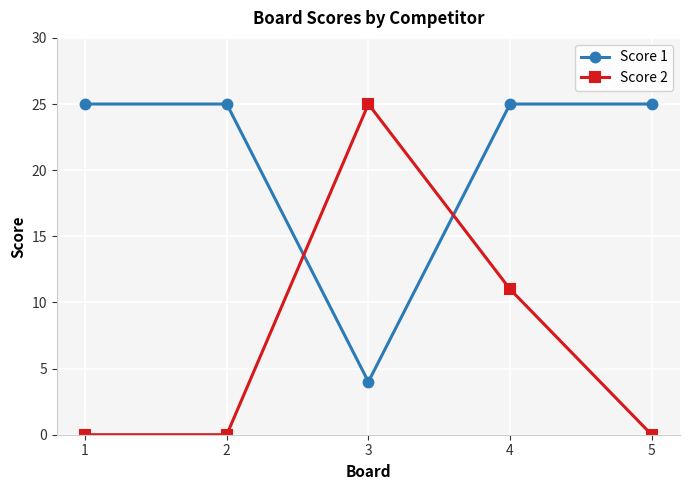

At which category does Score 1 reach its first local valley?

3